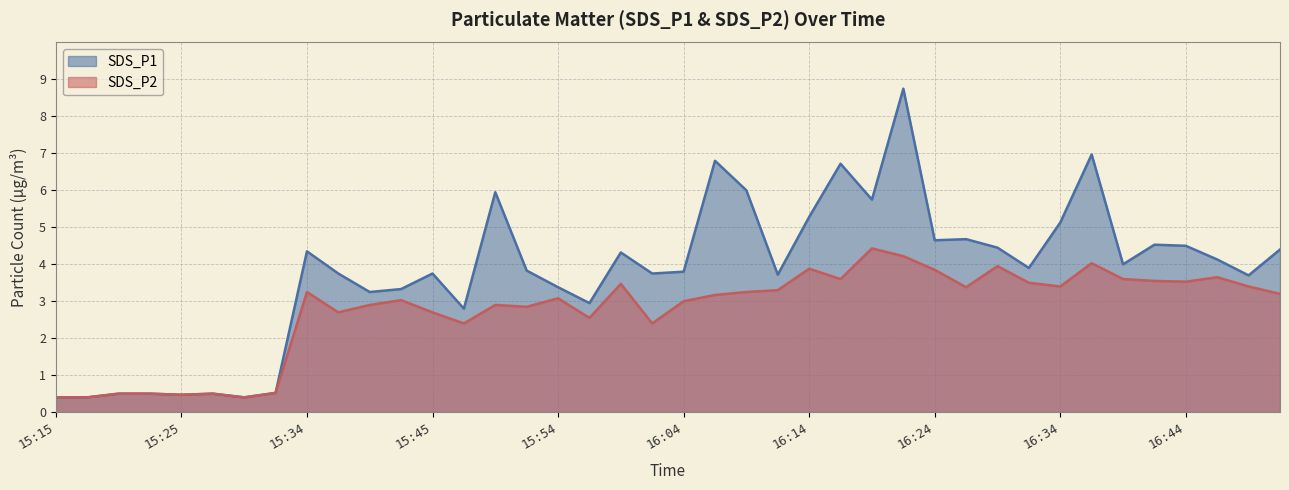

At which label does SDS_P1 first exceed 3?

15:34